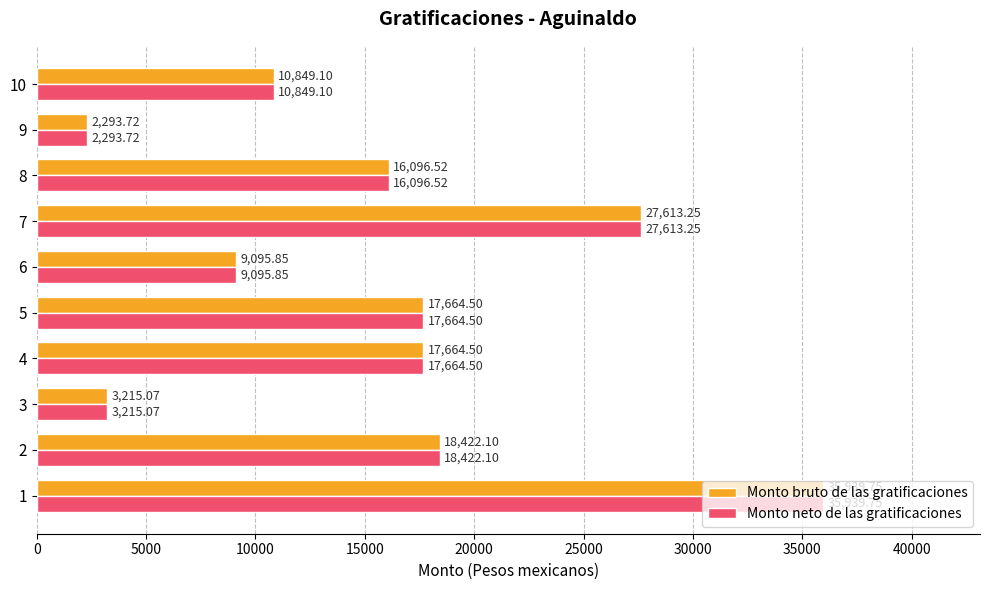

Which category has the lowest value in the Monto bruto de las gratificaciones series?

9